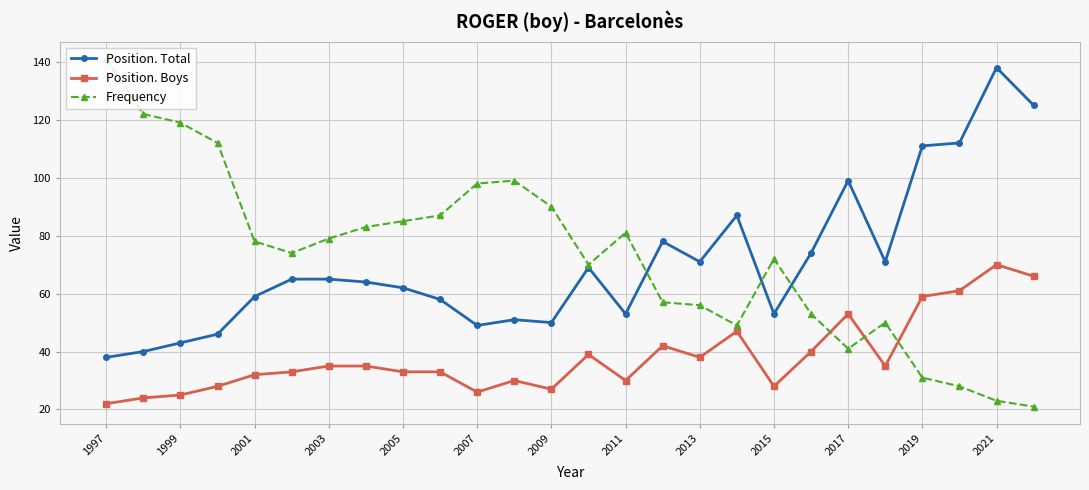

Which series has the widest spread of values?

Frequency